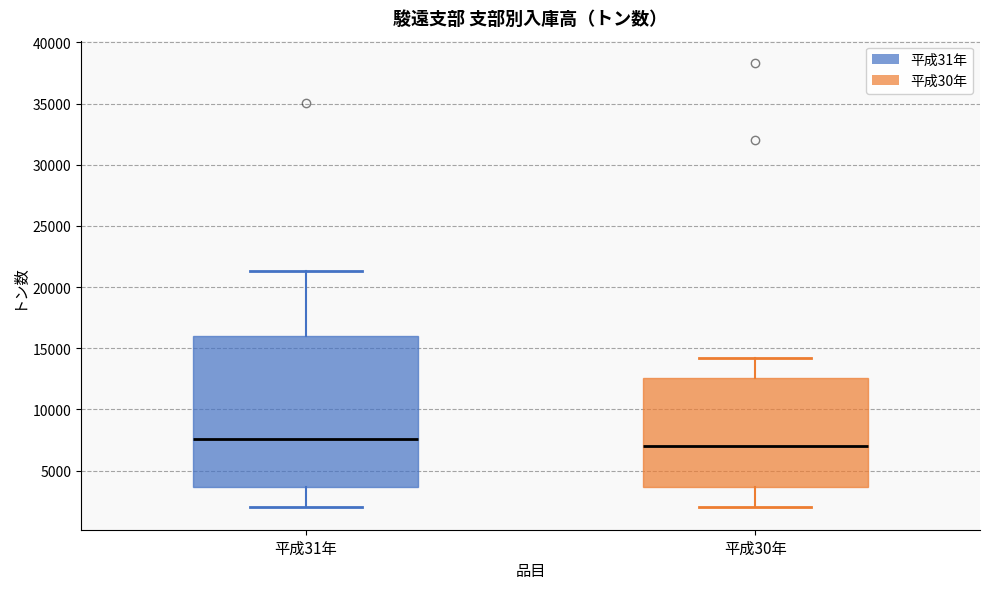

Which box is the tallest, from its lower edge to its upper edge?

平成31年